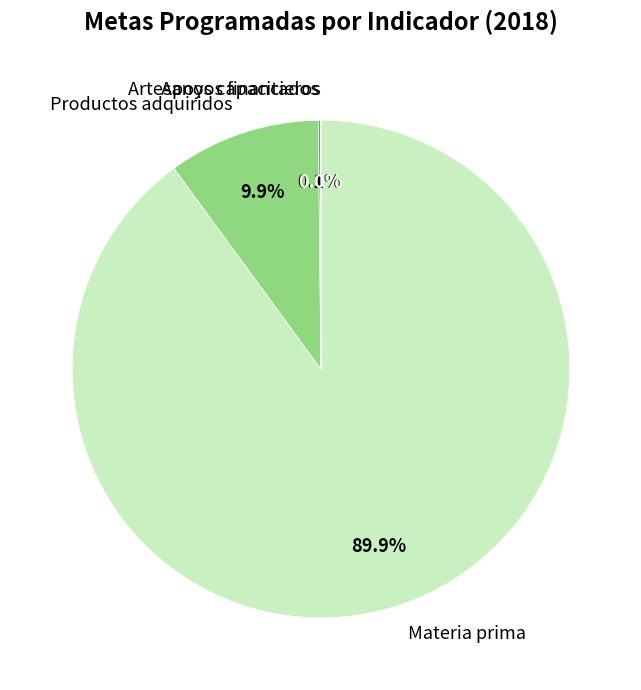

Which category accounts for the majority?

Materia prima